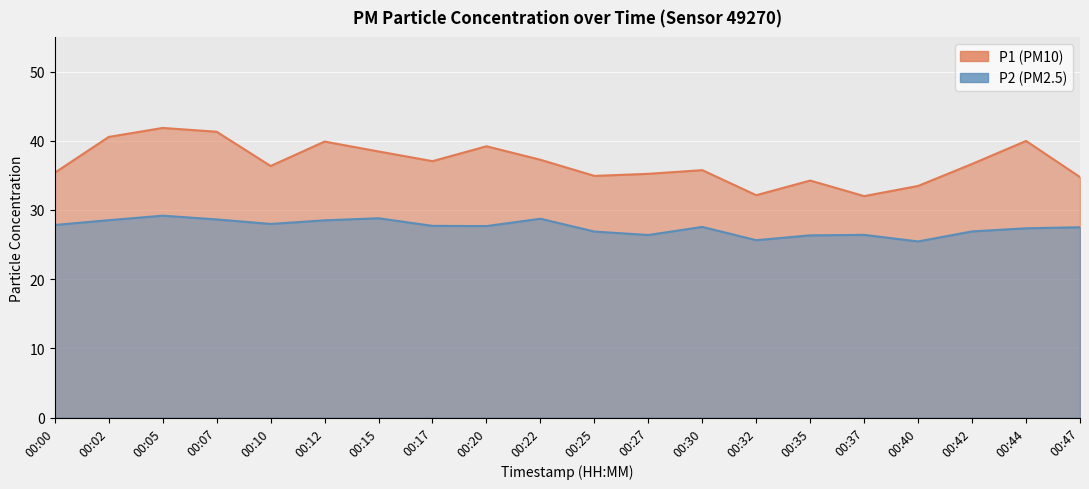

Count the number of categories in the chart.

20